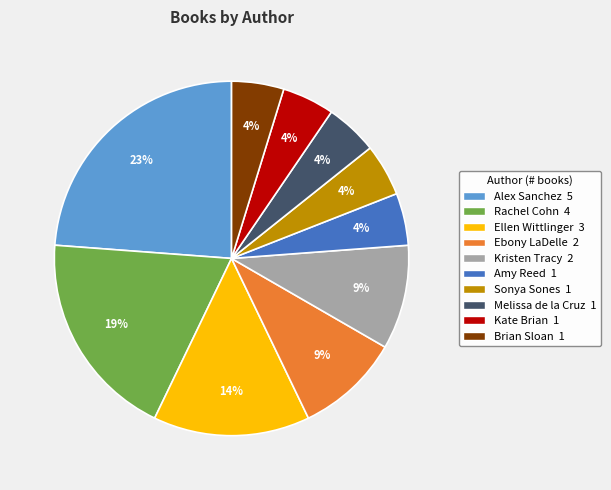

What is the ratio of the value at Kate Brian to the value at Brian Sloan?

1.0